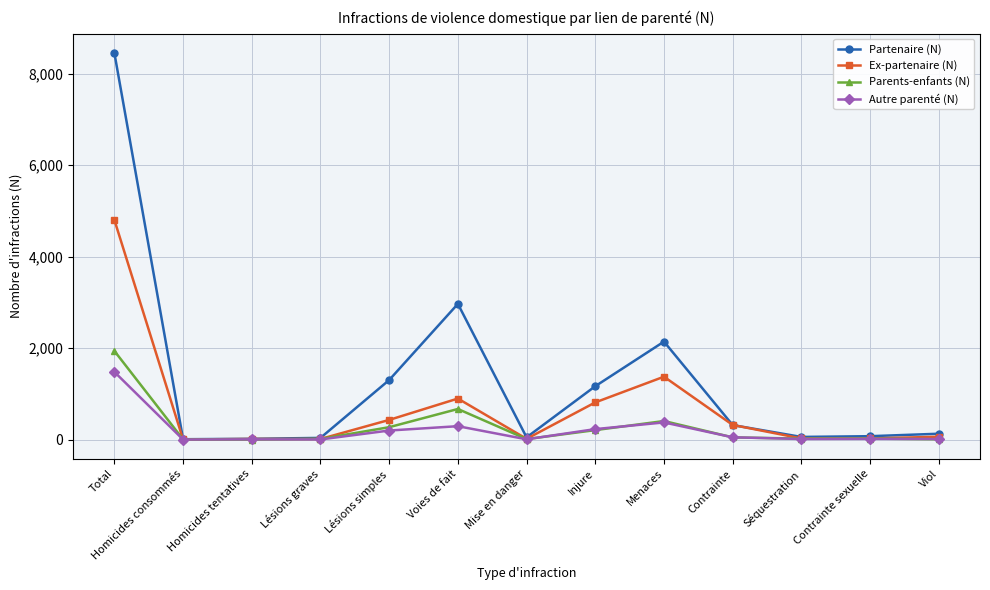

What is the average value of the Partenaire (N) series?

1288